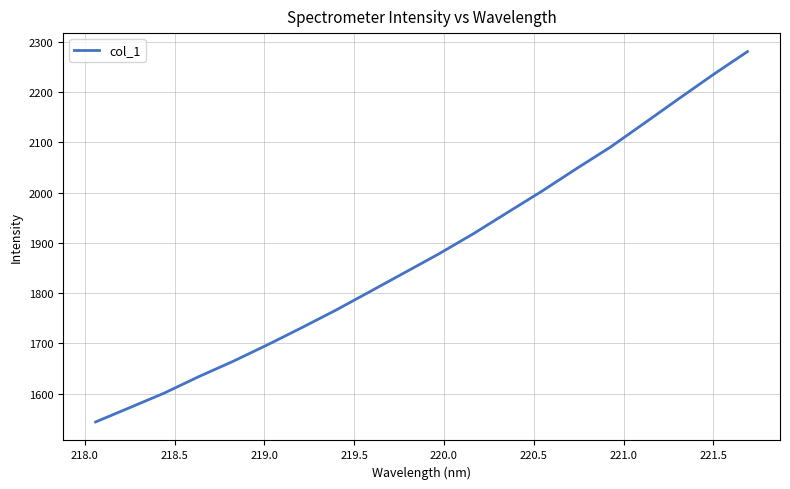

What is the difference between the maximum and minimum values?

737.2